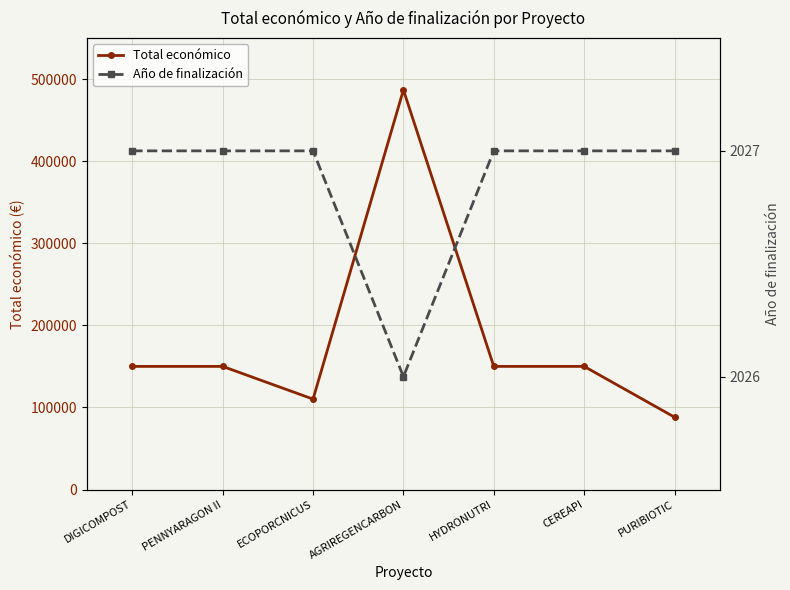

True or false: Total económico has a value of 117066 at PURIBIOTIC.

False